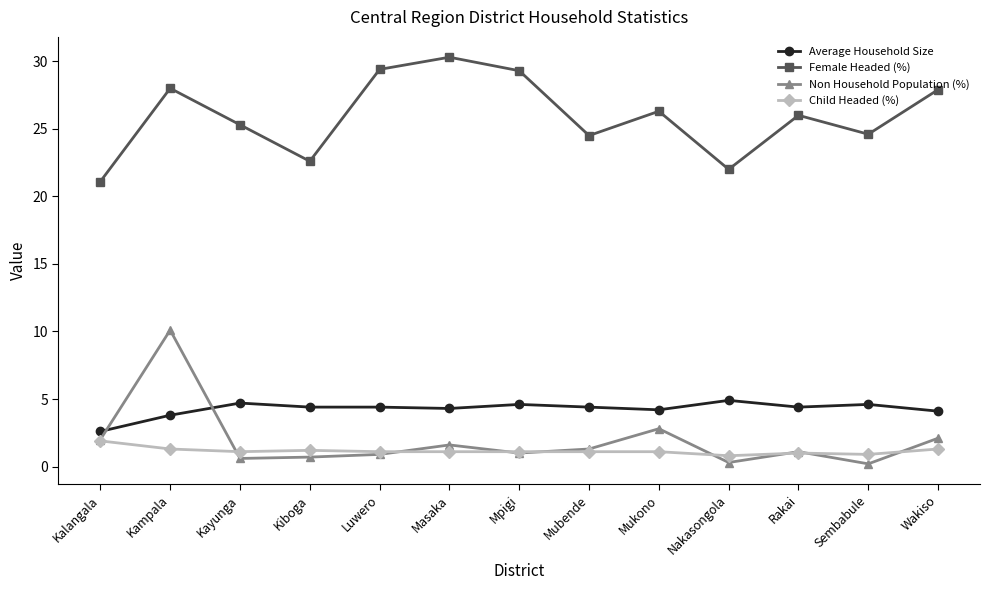

True or false: Non Household Population (%) has a value of 1.3 at Mubende.

True